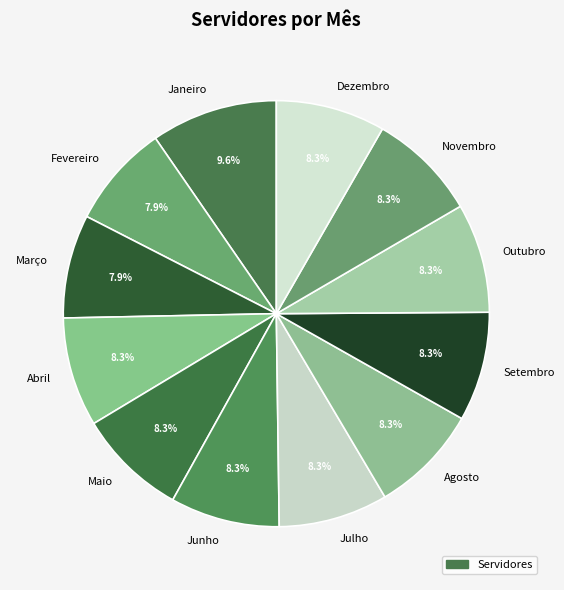

What percentage is the Abril slice, to the nearest percent?

8%